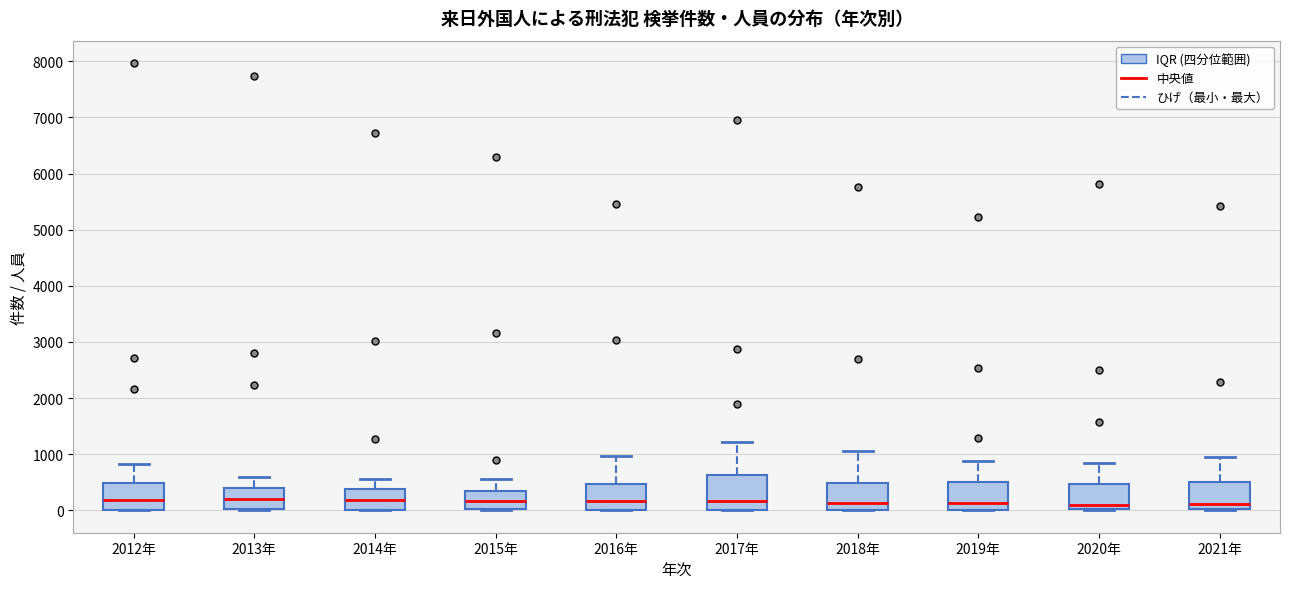

Reading left to right, transcribe this box plot: for each box, give where its median line is, the range the box spans, and where its two whiskers end, as read against the y-axis. The values are not printed on the chart, so give them approximately, as read against the axis.

2012年: median 200, box 0 to 500, whiskers 0 to 800
2013年: median 200, box 0 to 400, whiskers 0 to 600
2014年: median 200, box 0 to 400, whiskers 0 to 600
2015年: median 200, box 0 to 300, whiskers 0 to 600
2016年: median 200, box 0 to 500, whiskers 0 to 1000
2017年: median 200, box 0 to 600, whiskers 0 to 1200
2018年: median 100, box 0 to 500, whiskers 0 to 1100
2019年: median 100, box 0 to 500, whiskers 0 to 900
2020年: median 100, box 0 to 500, whiskers 0 to 800
2021年: median 100, box 0 to 500, whiskers 0 to 900